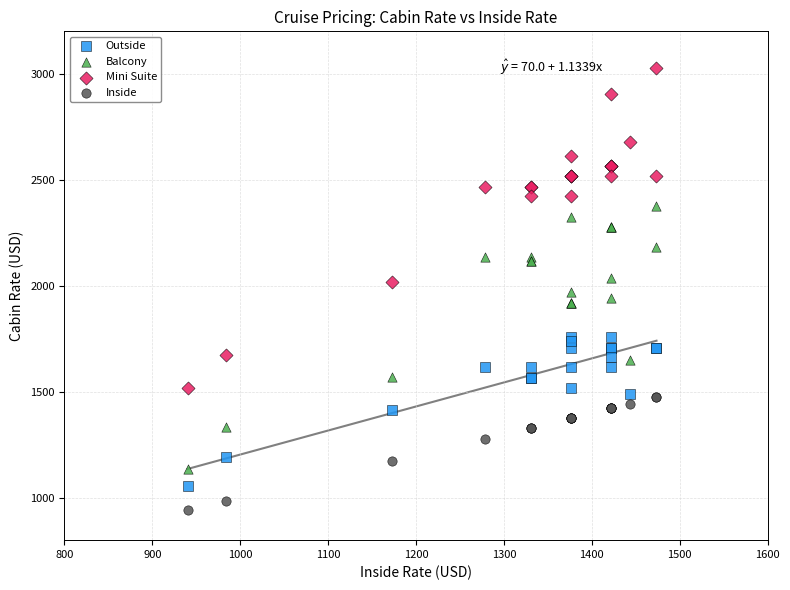

Which series reaches the maximum Y coordinate?

Mini Suite